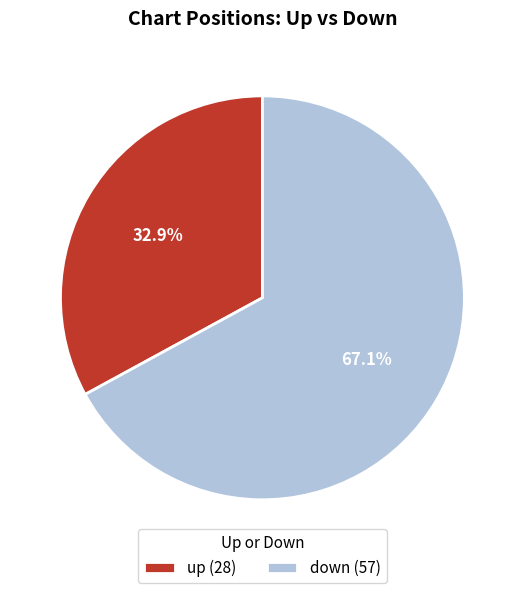

To the nearest percent, what is the difference between the down and up slice percentages?

34%